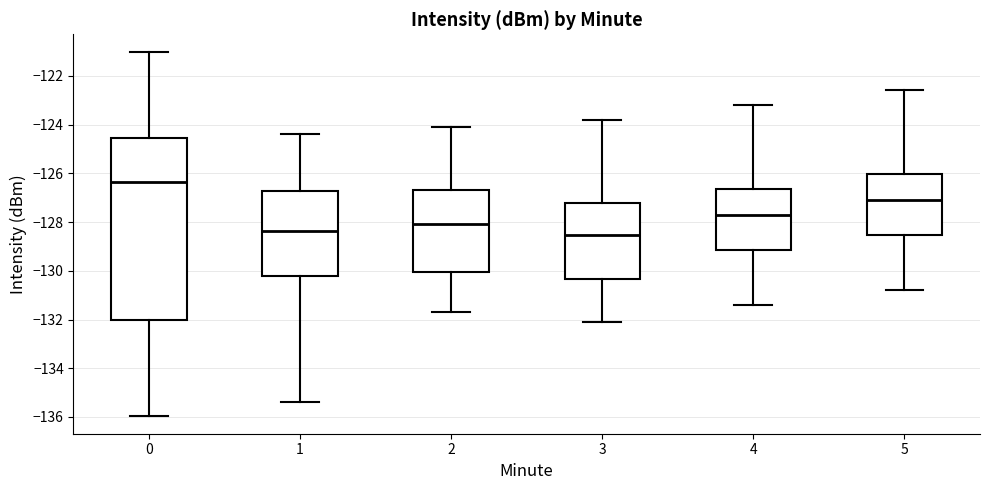

Which box's median line is the highest?

0